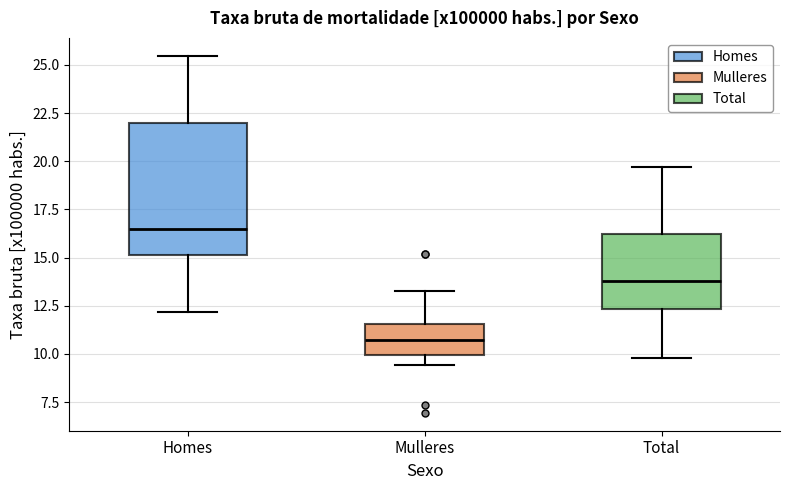

Reading left to right, read every box against the y-axis: the position of its median line, the range the box covers, and the ends of its whiskers. The values are not printed on the chart, so give them approximately, as read against the axis.

Homes: median 16.5, box 15.0 to 22.0, whiskers 12.0 to 25.5
Mulleres: median 10.5, box 10.0 to 11.5, whiskers 9.5 to 13.5
Total: median 14.0, box 12.5 to 16.0, whiskers 10.0 to 19.5